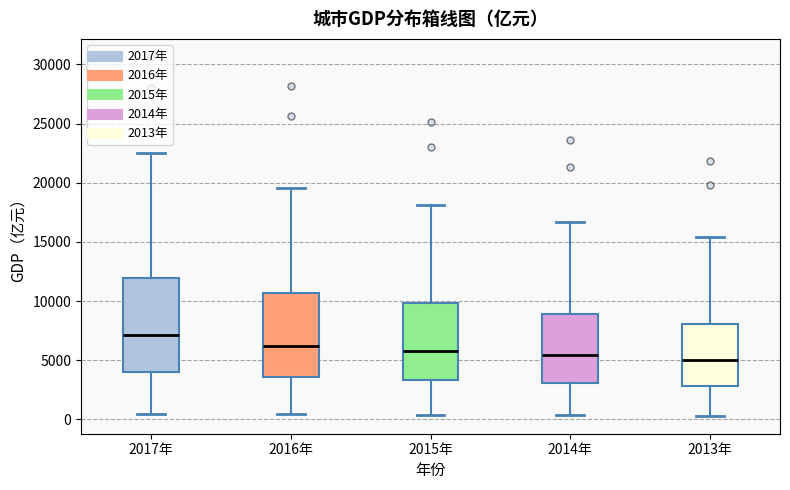

Where does the upper whisker of the box for 2016年 end on the y-axis? The values are not printed on the chart, so give them approximately, as read against the axis.

19500